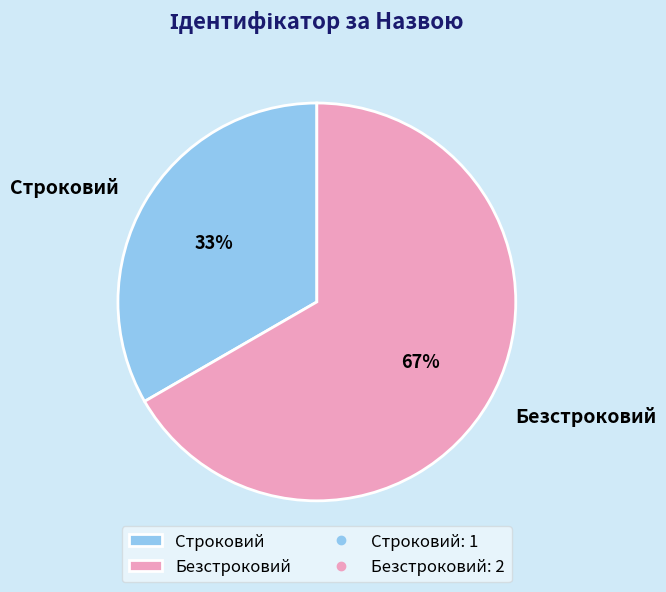

What is the smallest slice in the pie chart?

Строковий